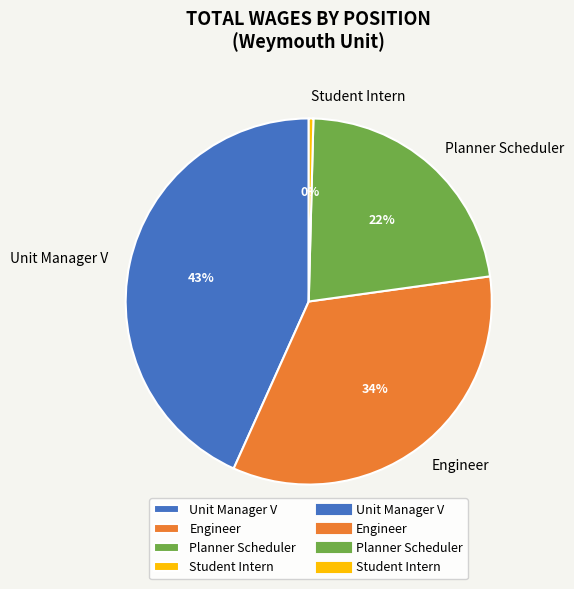

Combined, do Student Intern and Planner Scheduler account for over 50%?

No